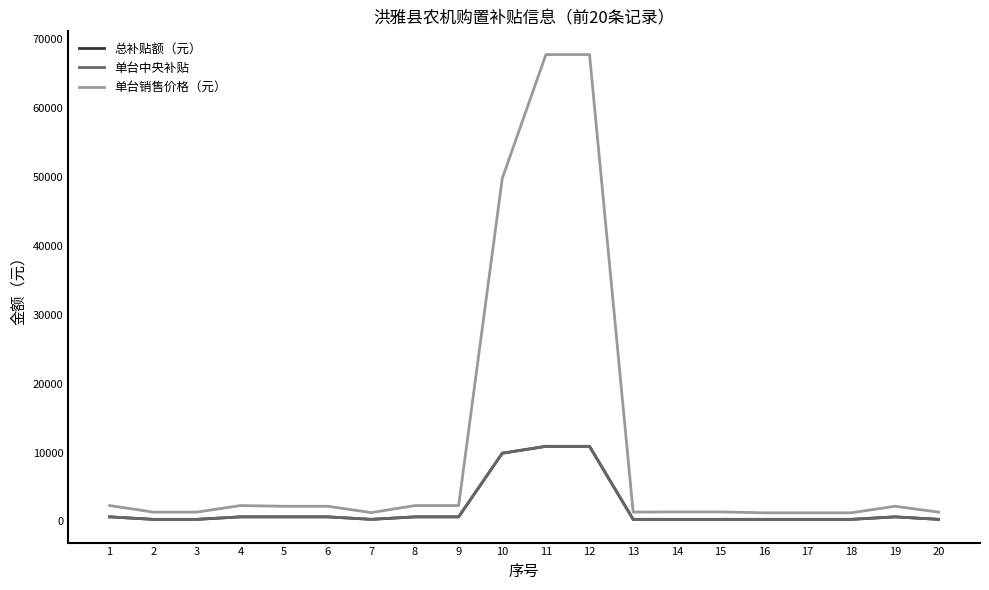

At which label does 单台中央补贴 first exceed 660?

10